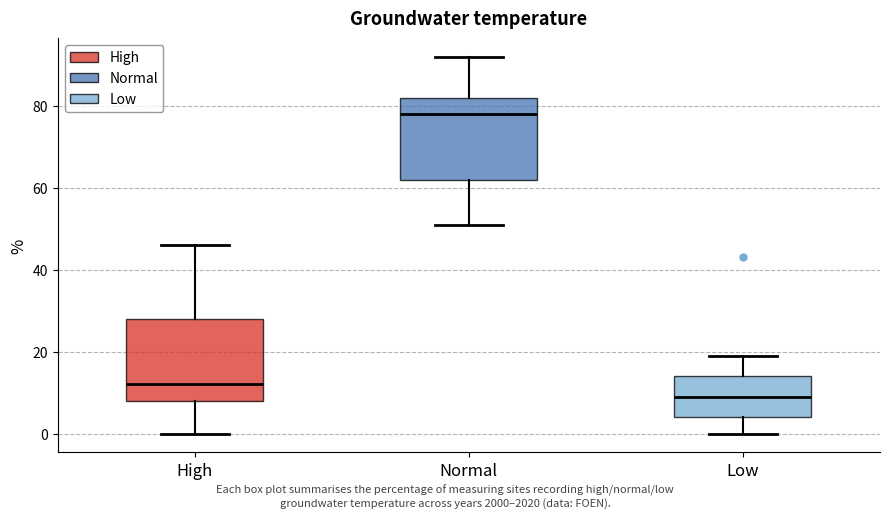

Reading left to right, transcribe this box plot: for each box, give where its median line is, the range the box spans, and where its two whiskers end, as read against the y-axis. The values are not printed on the chart, so give them approximately, as read against the axis.

High: median 12, box 8 to 28, whiskers 0 to 46
Normal: median 78, box 62 to 82, whiskers 52 to 92
Low: median 10, box 4 to 14, whiskers 0 to 20